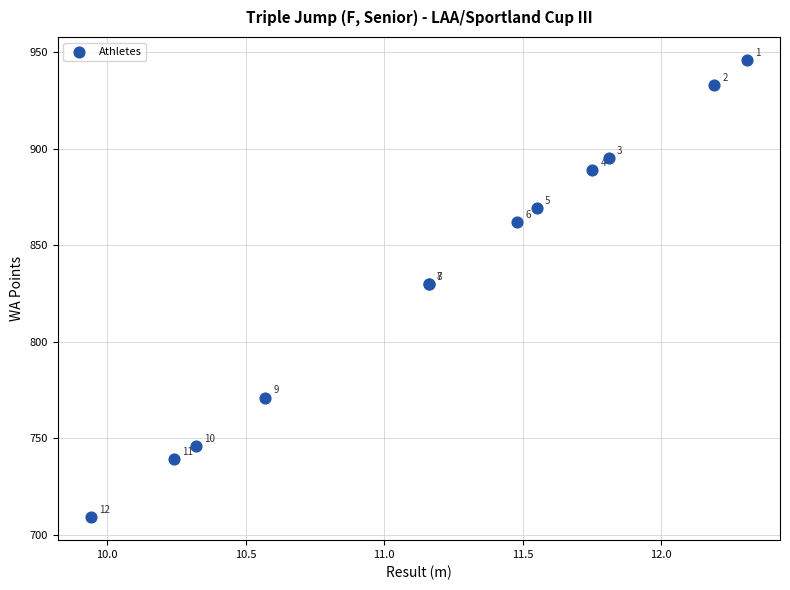

What Y value in the scatter plot is closest to 827?

830